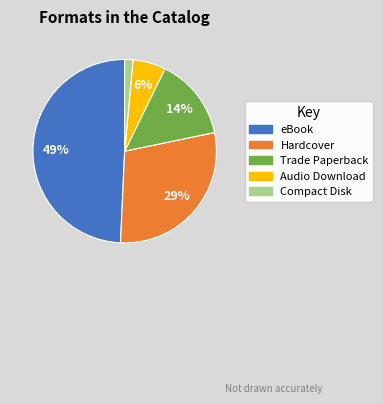

To the nearest percent, what is the combined percentage of eBook and Compact Disk?

51%